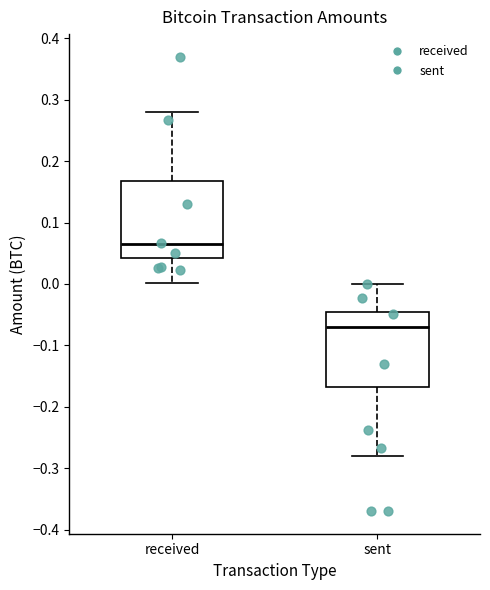

Reading left to right, transcribe this box plot: for each box, give where its median line is, the range the box spans, and where its two whiskers end, as read against the y-axis. The values are not printed on the chart, so give them approximately, as read against the axis.

received: median 0.07, box 0.04 to 0.17, whiskers 0.00 to 0.28
sent: median -0.07, box -0.17 to -0.05, whiskers -0.28 to 0.00